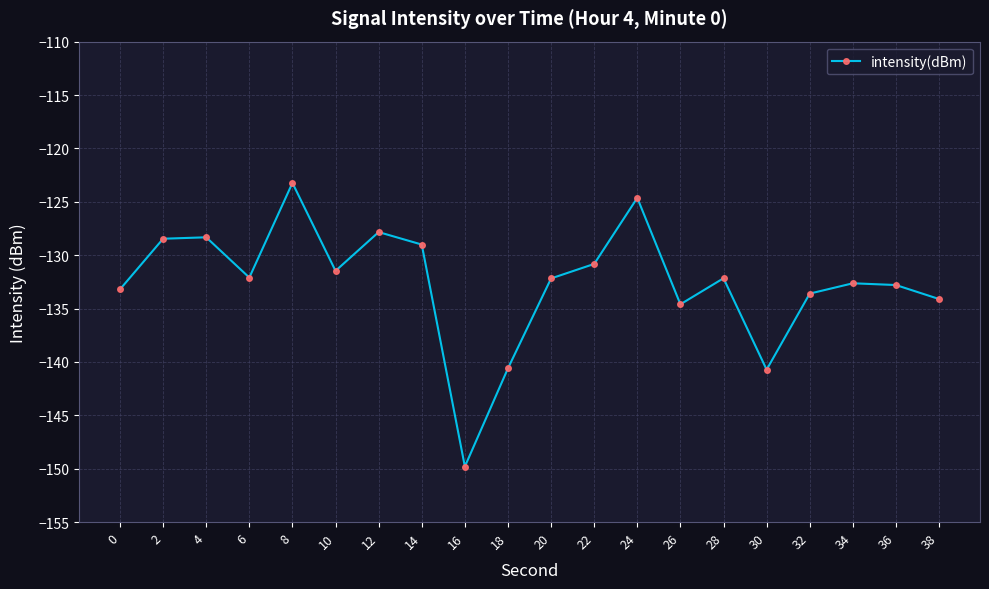

What is the value of the 3rd point from the left?

-128.3